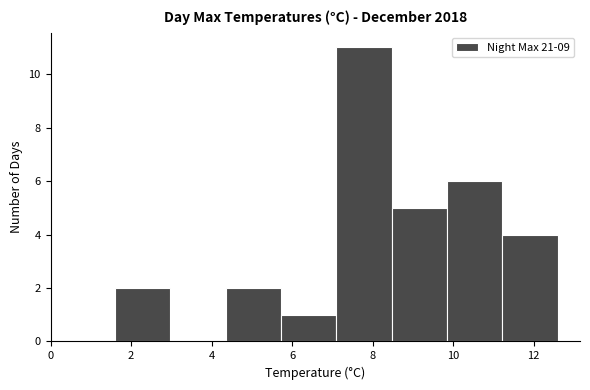

Reading left to right, list every bar in this chart as the range it spans on the x-axis followed by its height. Neither the bar edges nor the heights are printed on the chart, so give them approximately, as read against the axes.

1.6 to 3.0: 2
3.0 to 4.4: 0
4.4 to 5.8: 2
5.8 to 7.2: 1
7.2 to 8.4: 11
8.4 to 9.8: 5
9.8 to 11.2: 6
11.2 to 12.6: 4